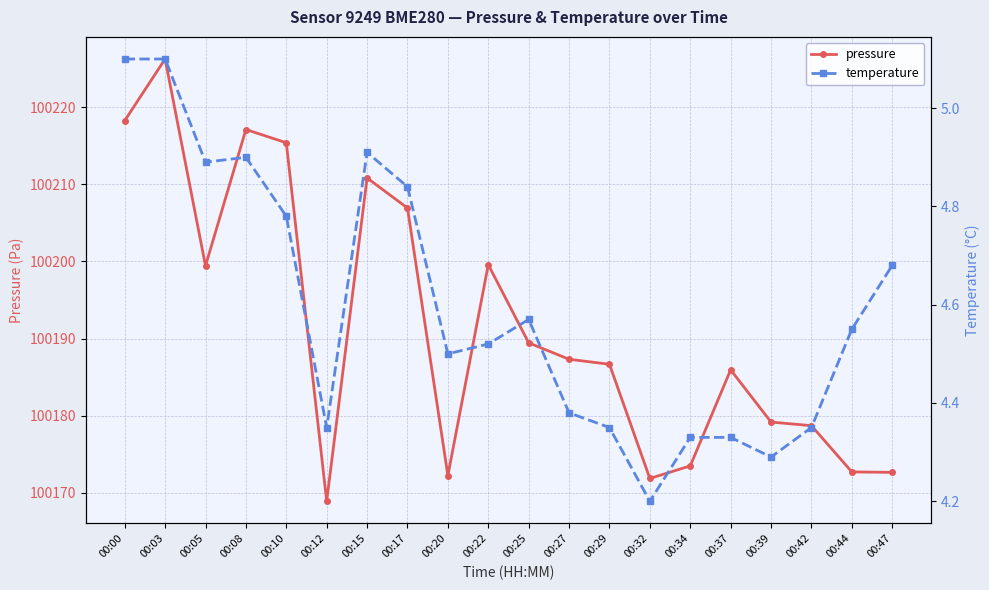

Is it true that pressure equals 100217.1 at 00:08?

True